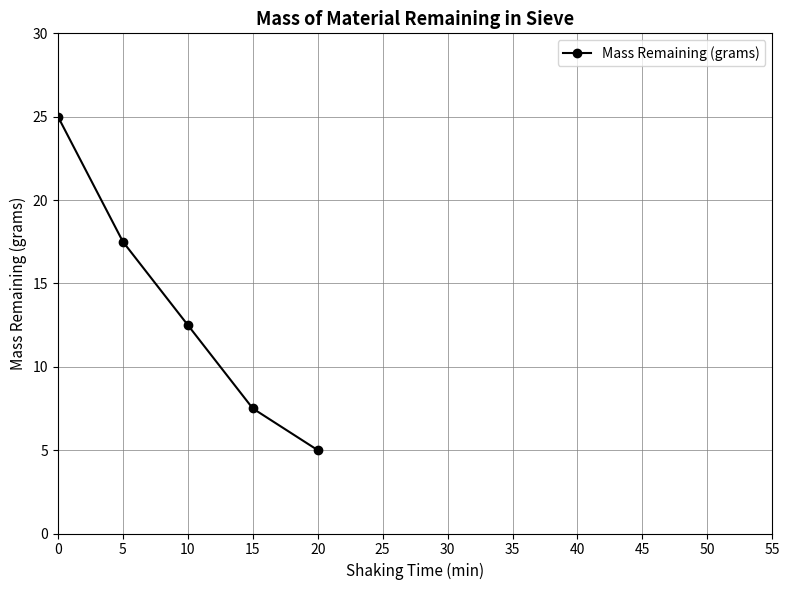

Reading left to right, transcribe all the data shown in this chart.

0=25.0	5=17.5	10=12.5	15=7.5	20=5.0